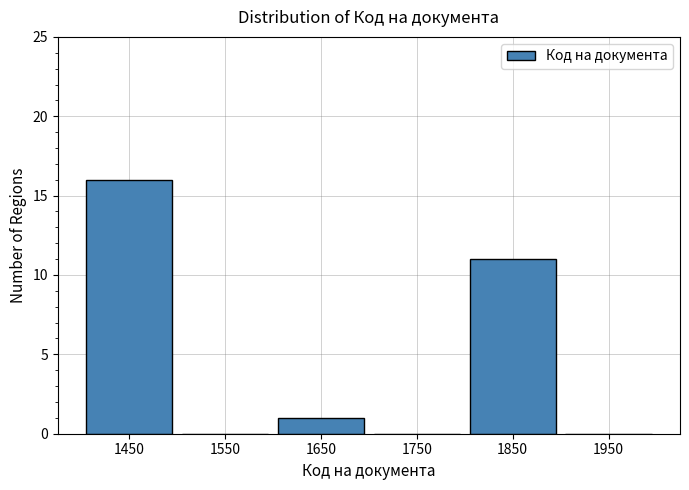

How tall is the bar that spans 1600 to 1700 on the x-axis? The values are not printed on the chart, so give them approximately, as read against the axis.

1